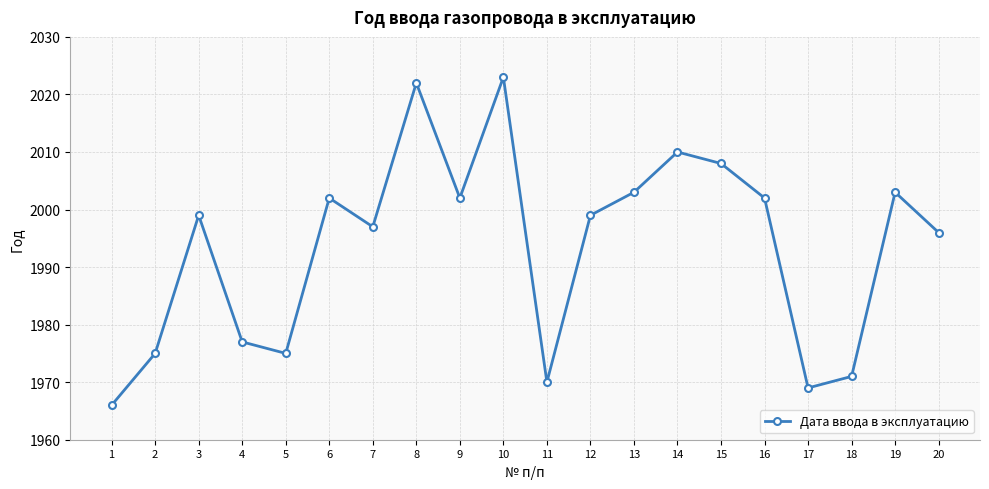

How many data points does each series have?

20